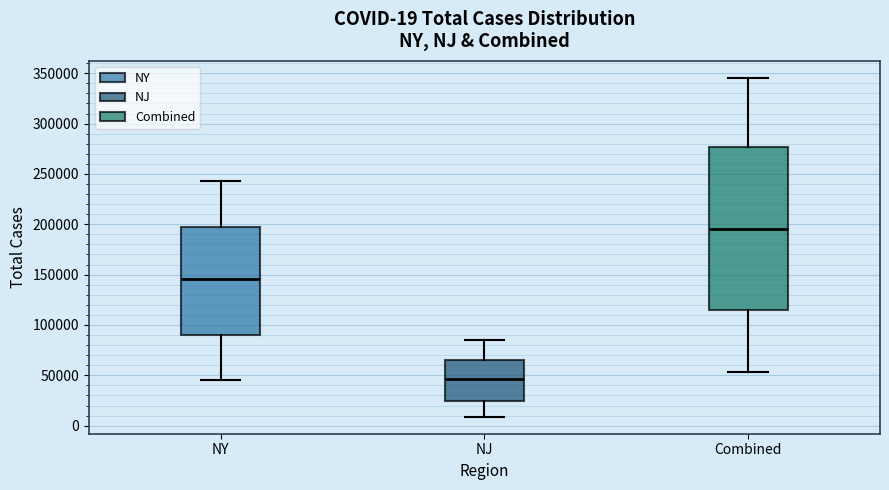

Which box is the tallest, from its lower edge to its upper edge?

Combined